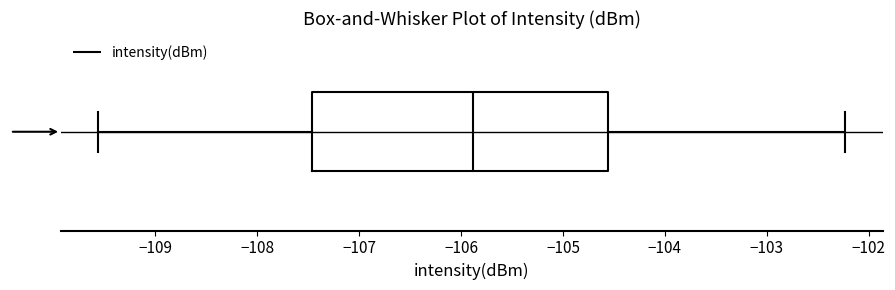

Read this box plot against the x-axis: the position of the median line, the range covered by the box, and the ends of both whiskers. The values are not printed on the chart, so give them approximately, as read against the axis.

median -105.9, box -107.5 to -104.6, whiskers -109.6 to -102.2